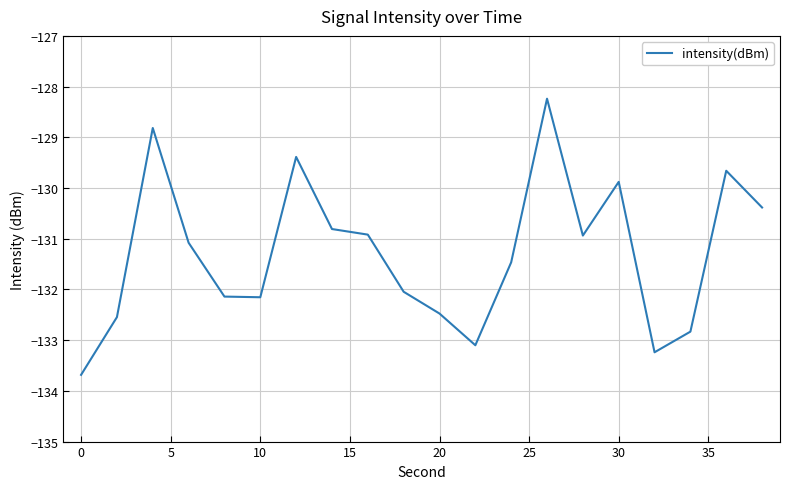

How many values are below -131?

11